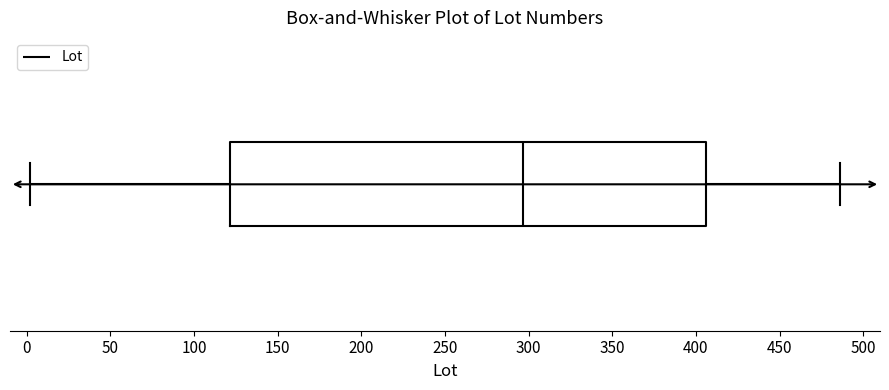

Where does the right whisker of the box end on the x-axis? The values are not printed on the chart, so give them approximately, as read against the axis.

485